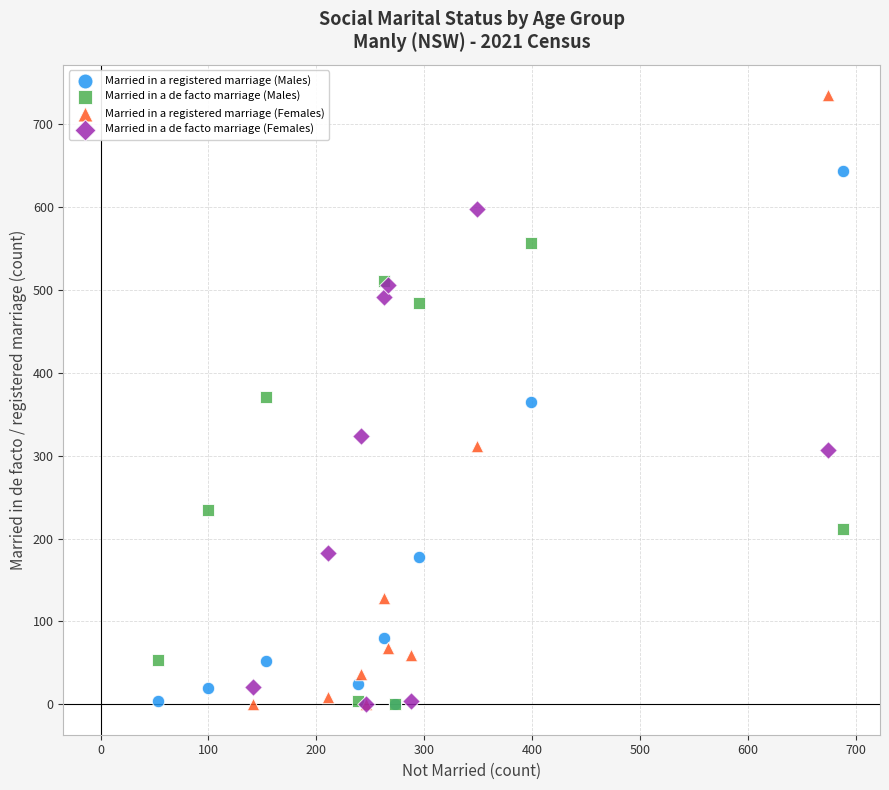

What are all the series names shown in the legend?

Married in a registered marriage (Males), Married in a de facto marriage (Males), Married in a registered marriage (Females), Married in a de facto marriage (Females)